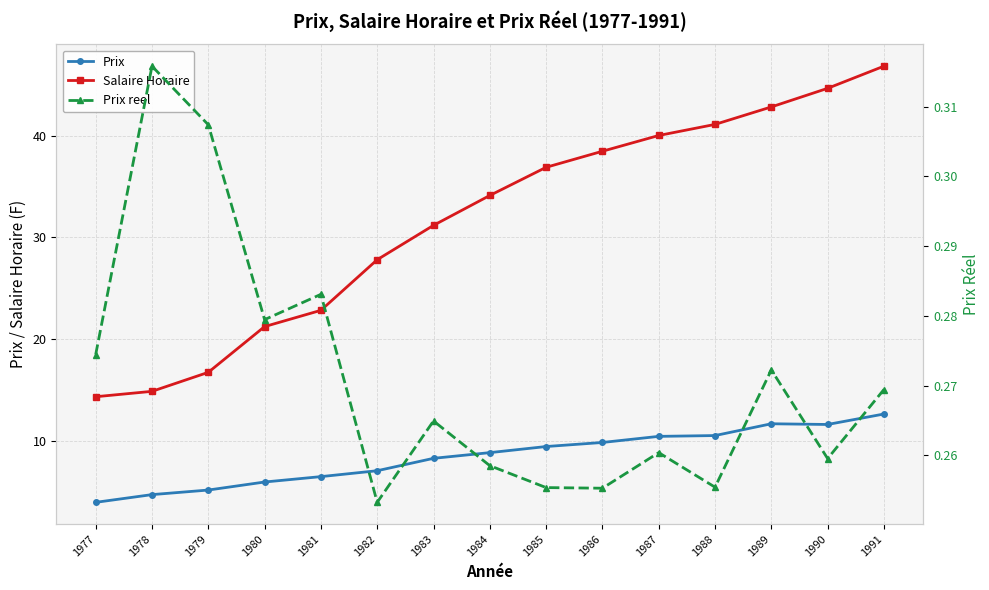

What is the difference between the highest and lowest values at 1978?

14.5